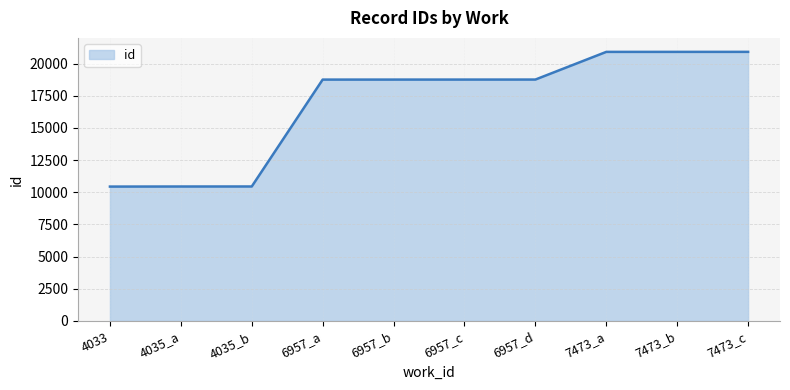

Does the chart display data point markers on the line(s)?

No